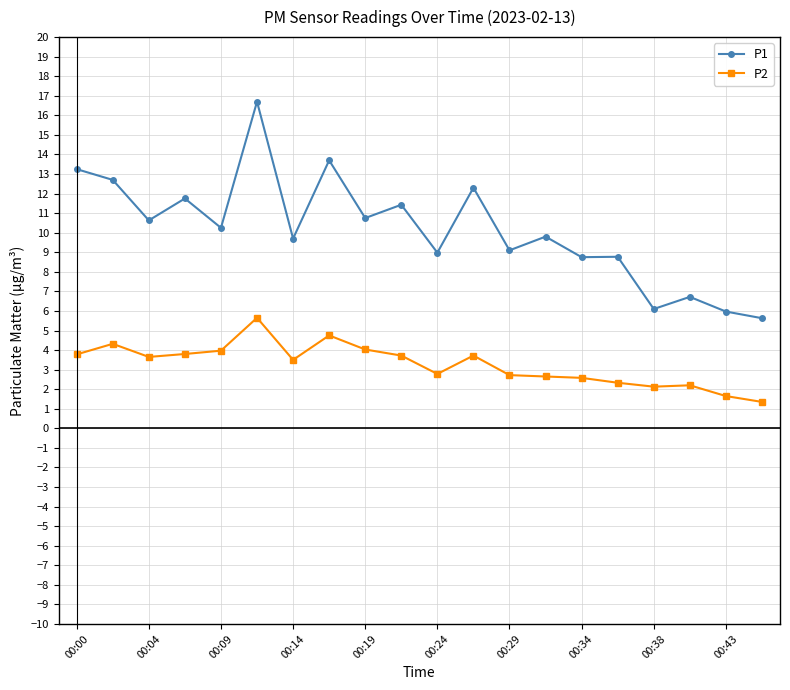

Which series has the largest range (max minus min)?

P1